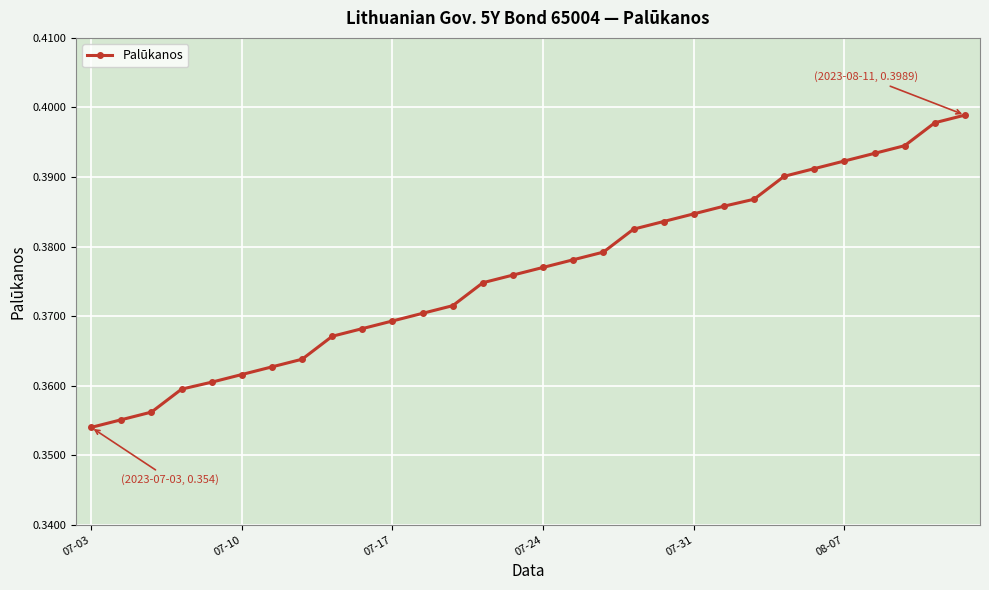

What is the sum of all values?

11.3